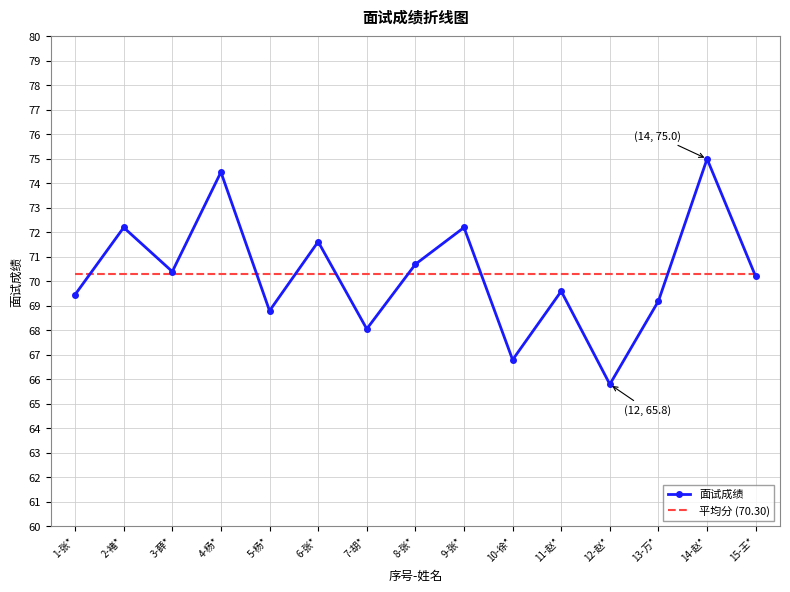

How many interior local peaks does the 面试成绩 series have?

6